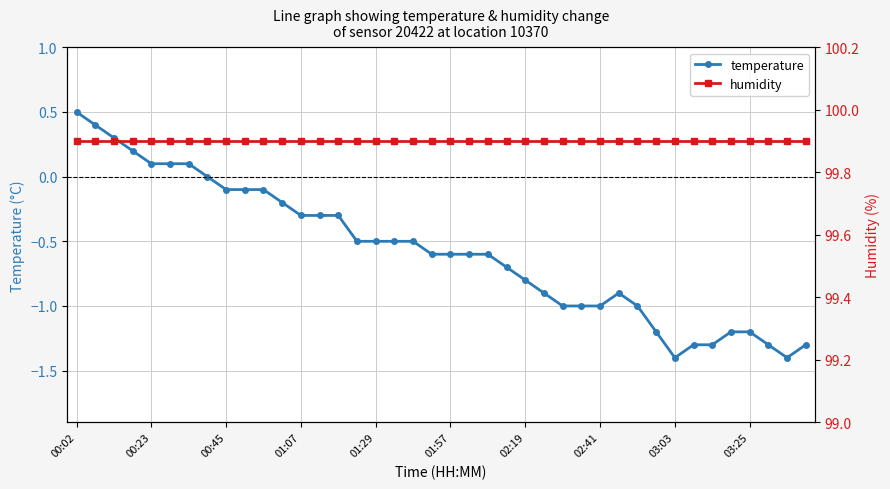

The value of temperature at 00:45 is -0.1. True or false?

True